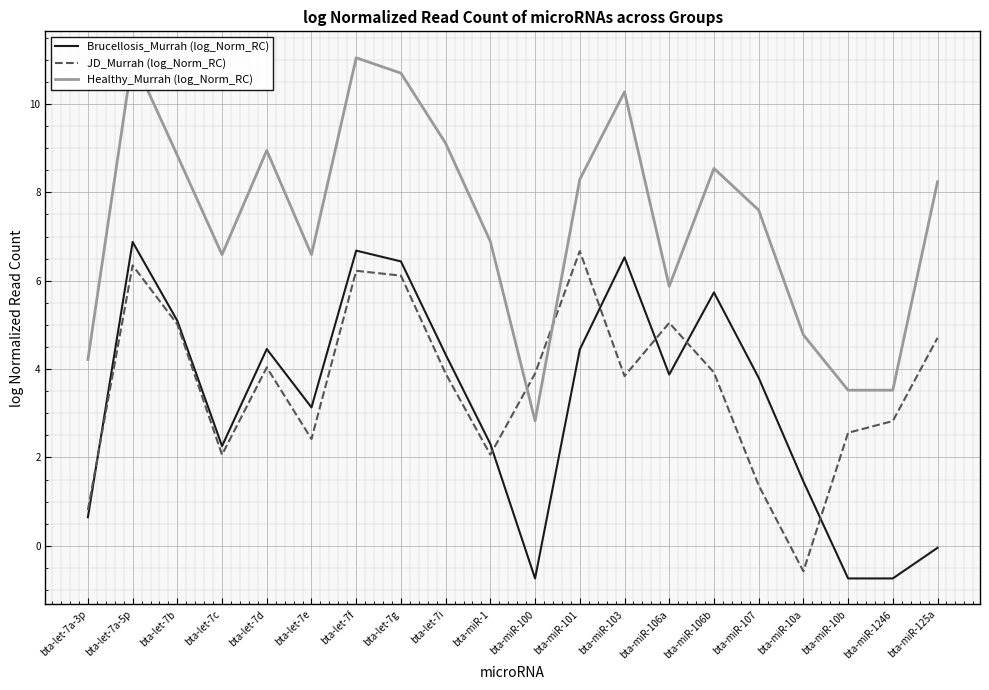

What is the smallest value displayed?

-0.7